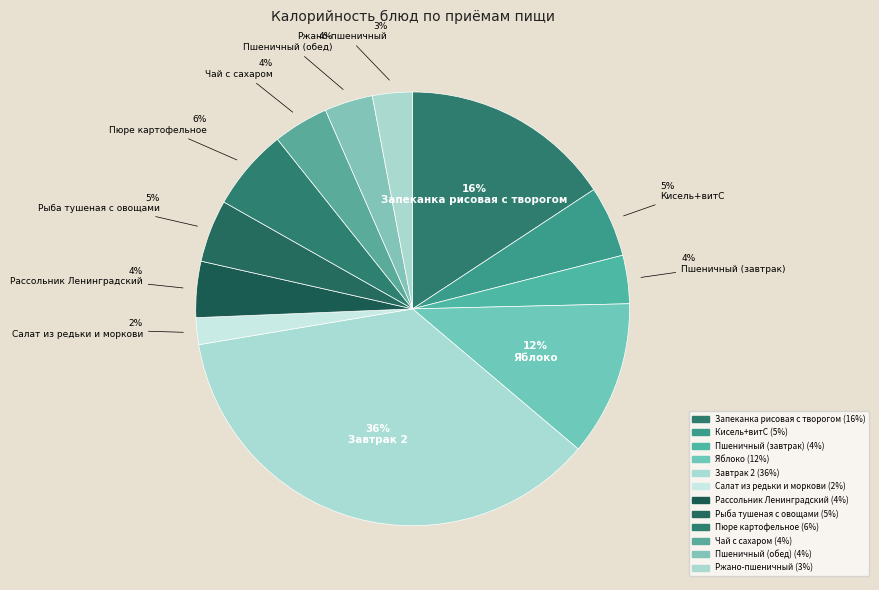

Which slice is the largest?

Завтрак 2